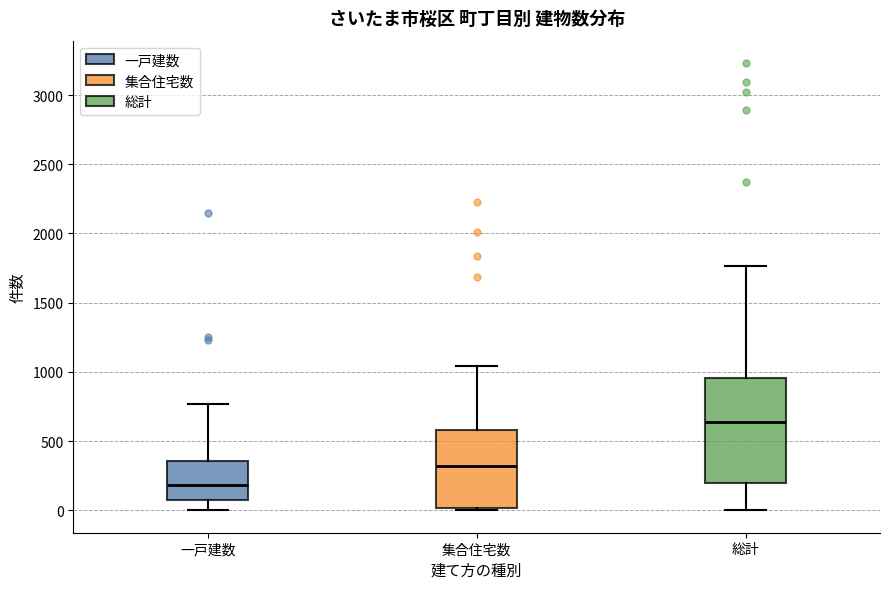

Which box's median line is the lowest?

一戸建数